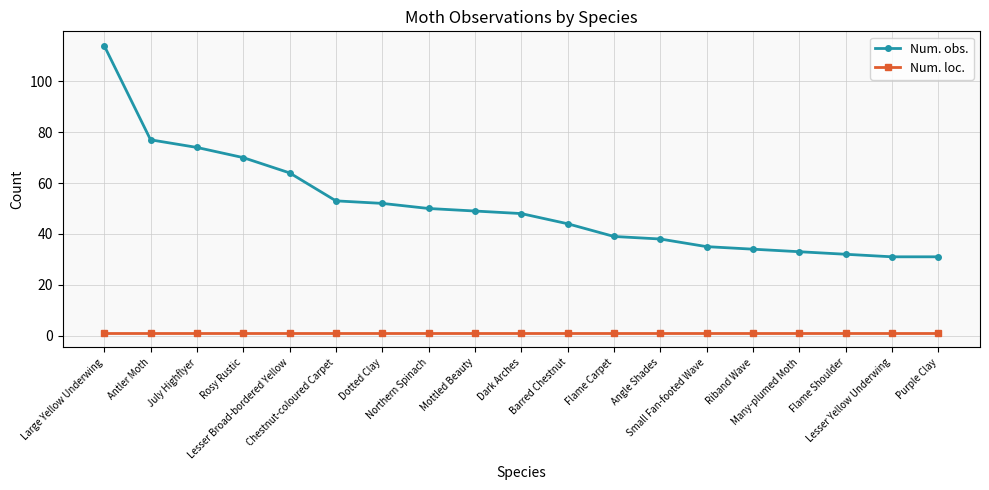

How many data points in Num. obs. are less than 48?

9